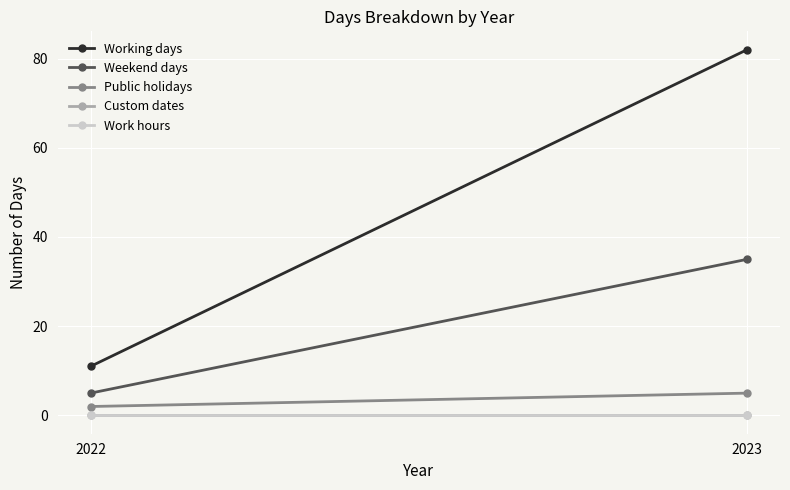

At which category does the chart reach its peak across all series?

2023